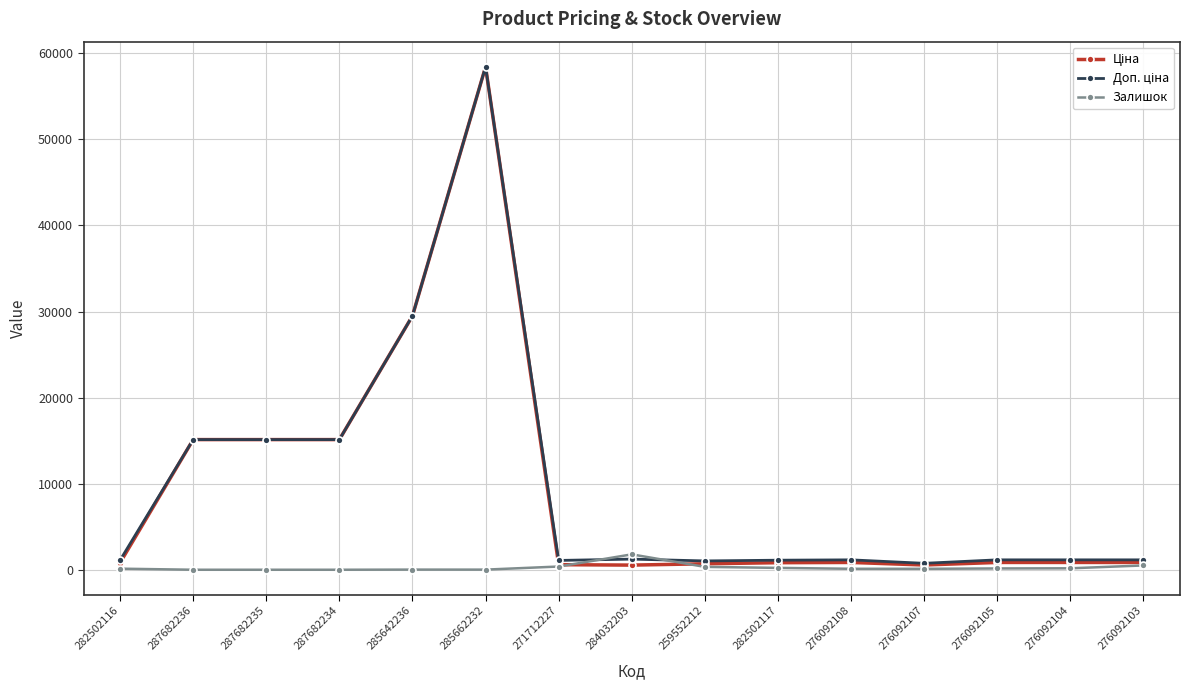

The value of Залишок at 282502117 is 215.0. True or false?

True